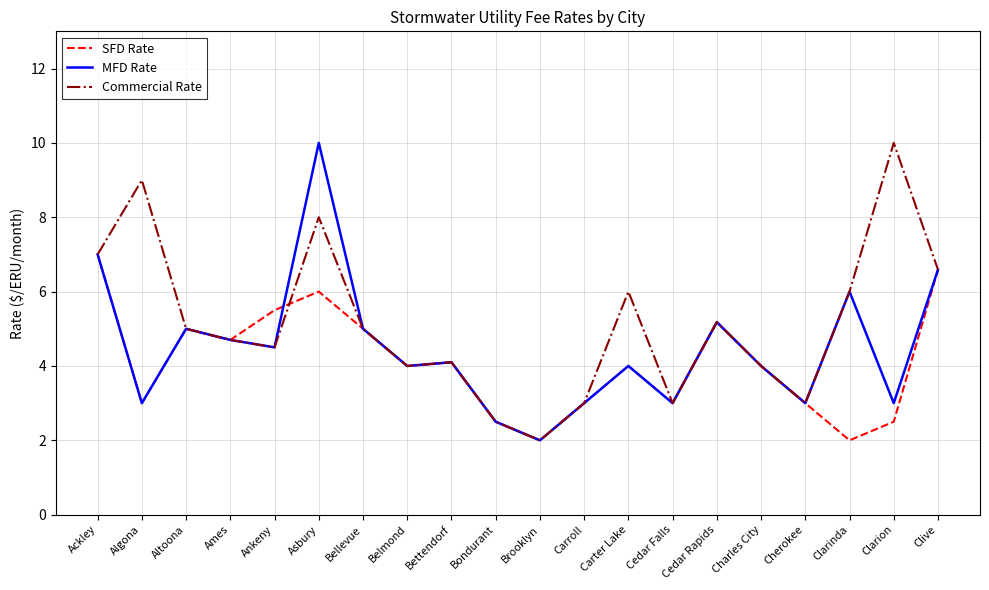

Which series has the largest total across all categories?

Commercial Rate